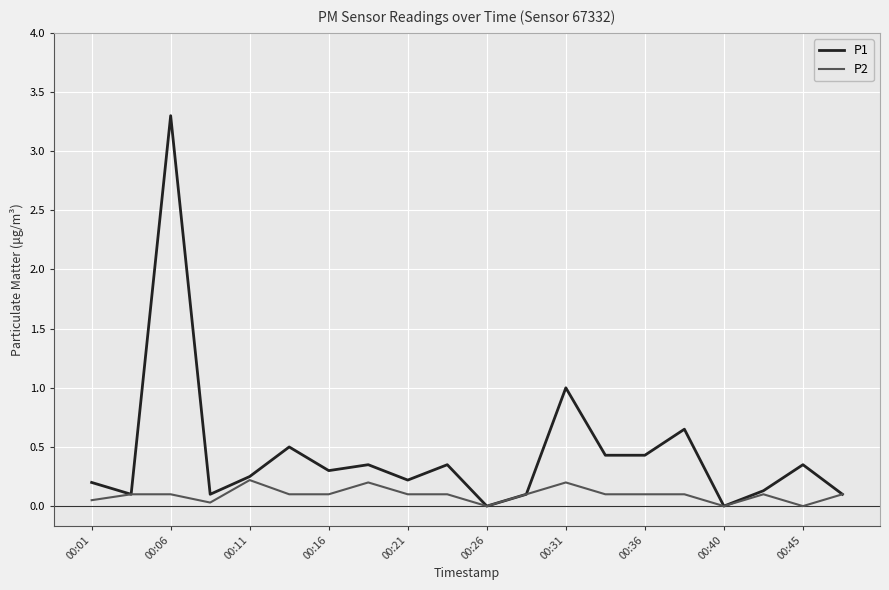

List the series in order of their overall mean, lowest first.

P2, P1